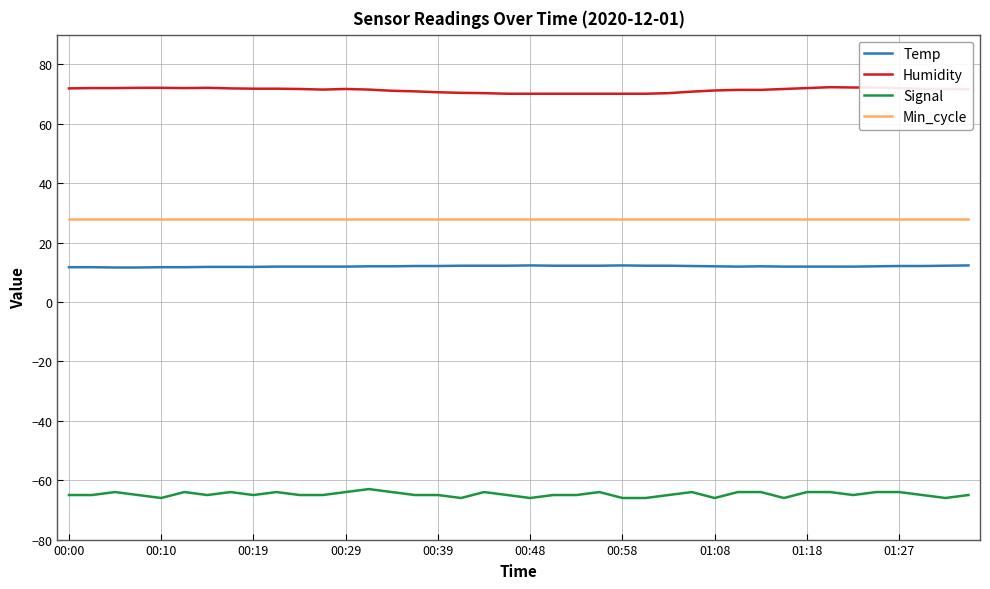

What is the difference between the second highest and second lowest values in the Humidity series?

2.1